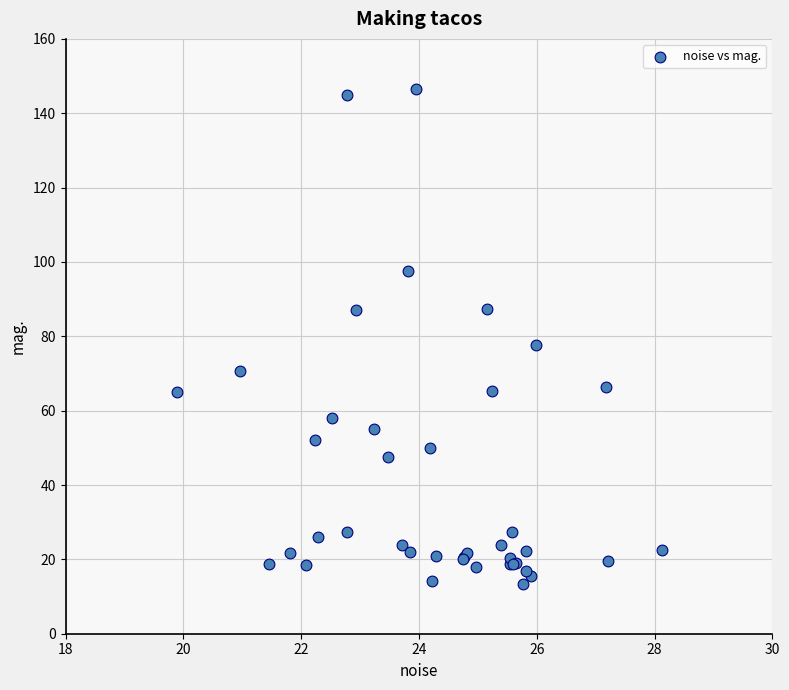

What Y value in the scatter plot is closest to 80?

77.7